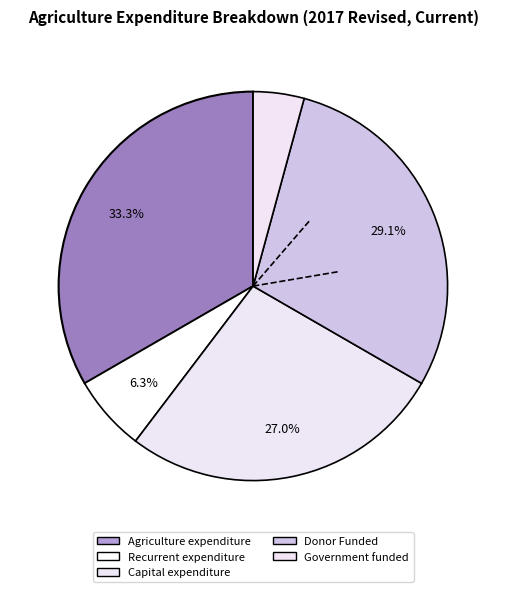

What percentage is the Recurrent expenditure slice, to the nearest percent?

6%